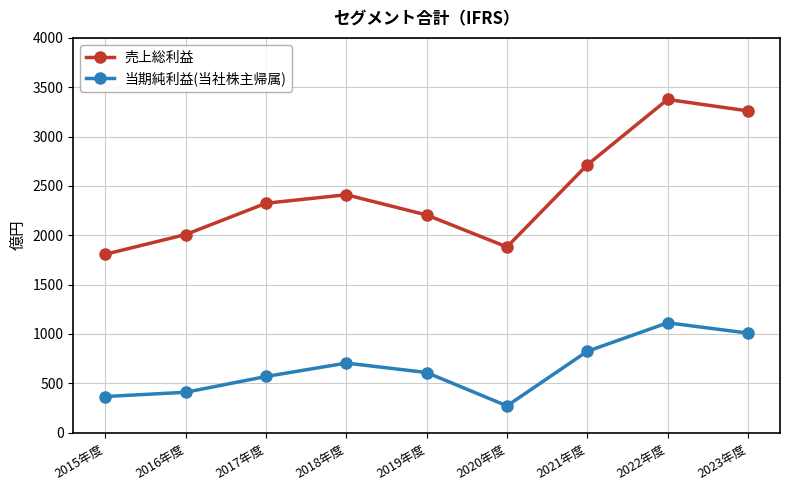

At 2022年度, list the series in order from largest to smallest.

売上総利益, 当期純利益(当社株主帰属)